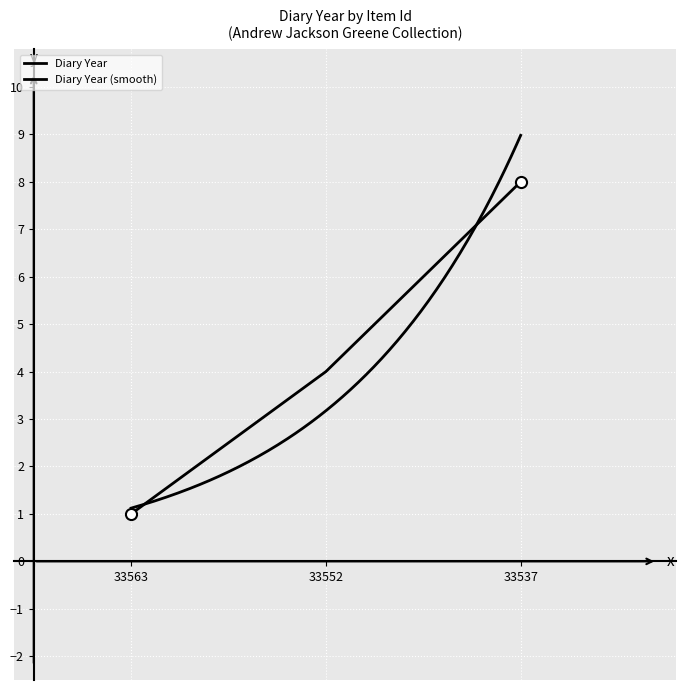

List the labels in order of value, smallest first.

33563, 33552, 33537